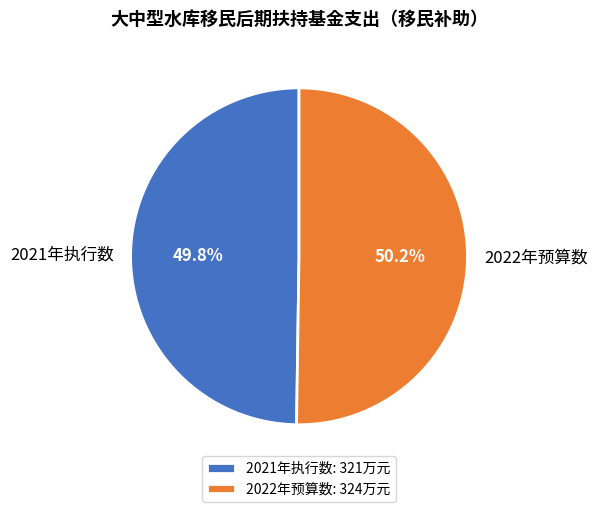

Count the number of slices in the pie.

2